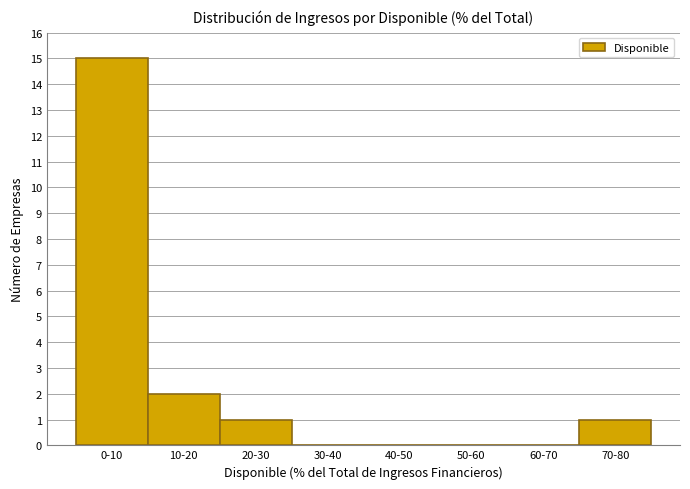

Reading left to right, transcribe all the data shown in this chart.

0-10=15	10-20=2	20-30=1	30-40=0	40-50=0	50-60=0	60-70=0	70-80=1